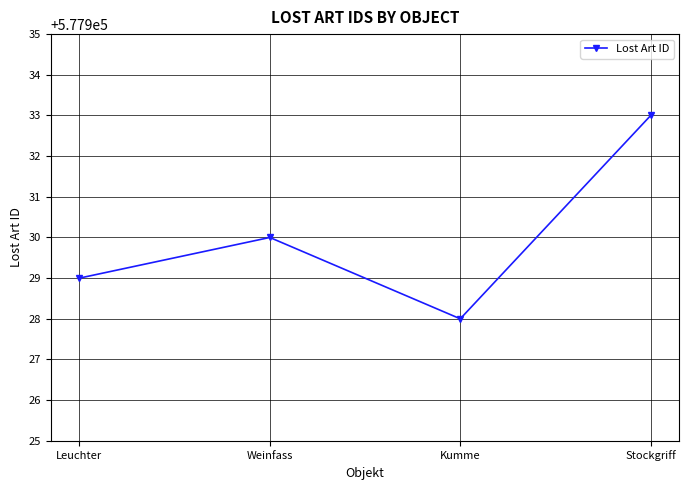

Rank the categories by value from highest to lowest.

Stockgriff, Weinfass, Leuchter, Kumme